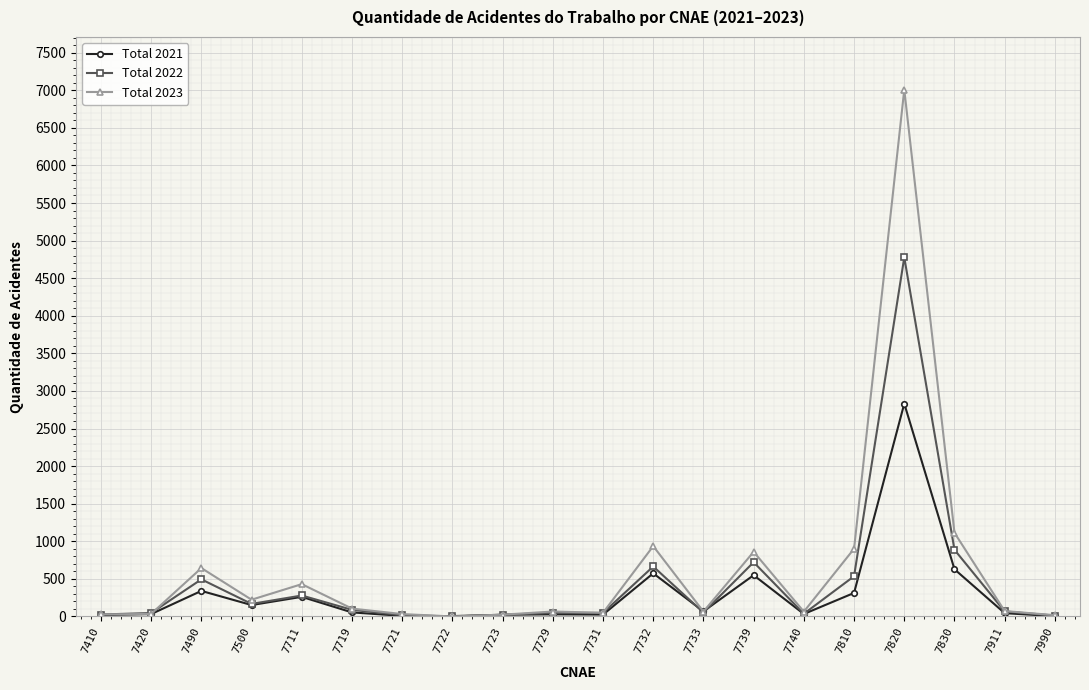

At which label does Total 2023 reach its peak?

7820